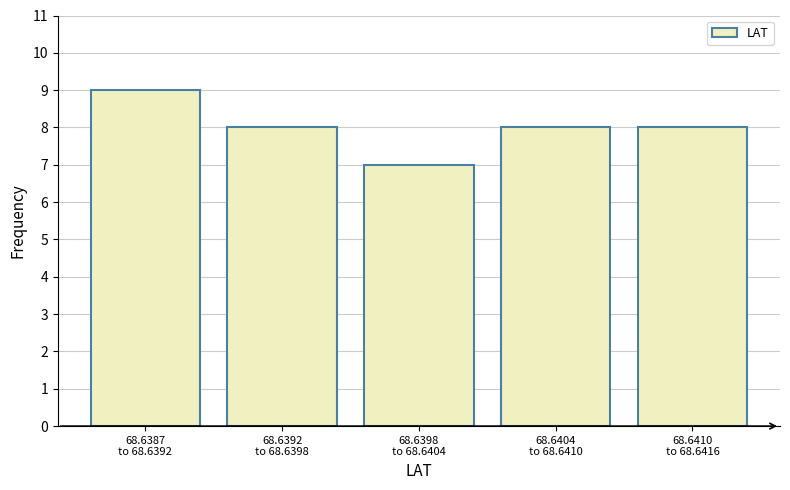

Reading left to right, what are all the values shown in this chart?

9	8	7	8	8